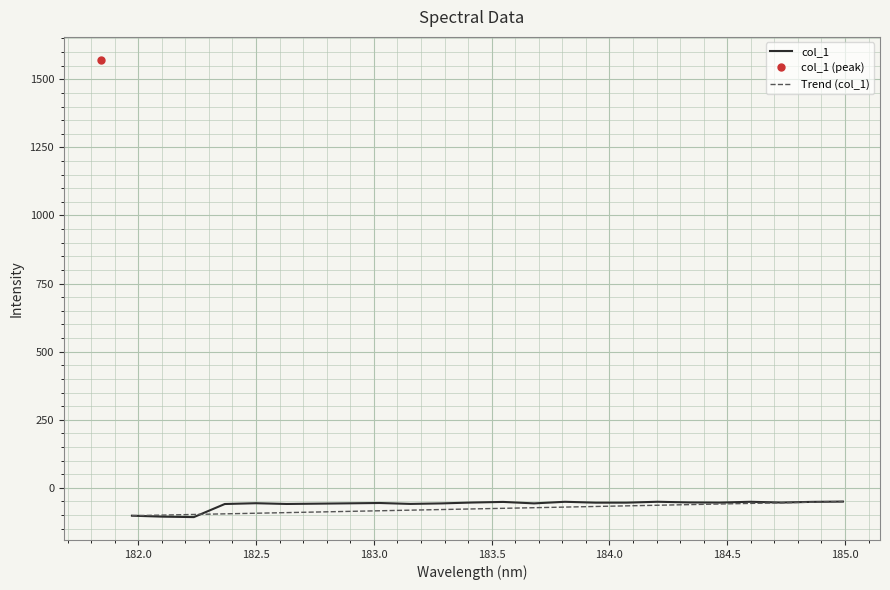

What is the maximum value for Trend (col_1)?

-50.5